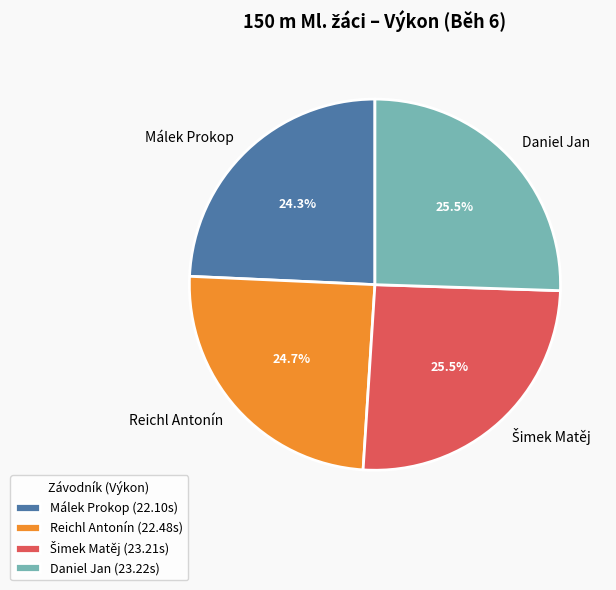

Is the sum of Reichl Antonín and Málek Prokop greater than half?

No